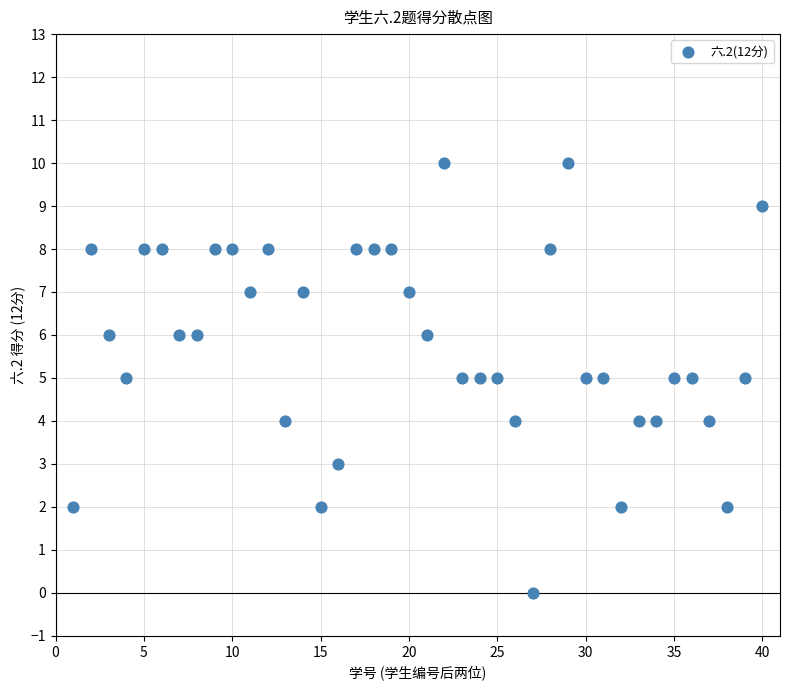

What is the range of Y values (max minus min)?

10